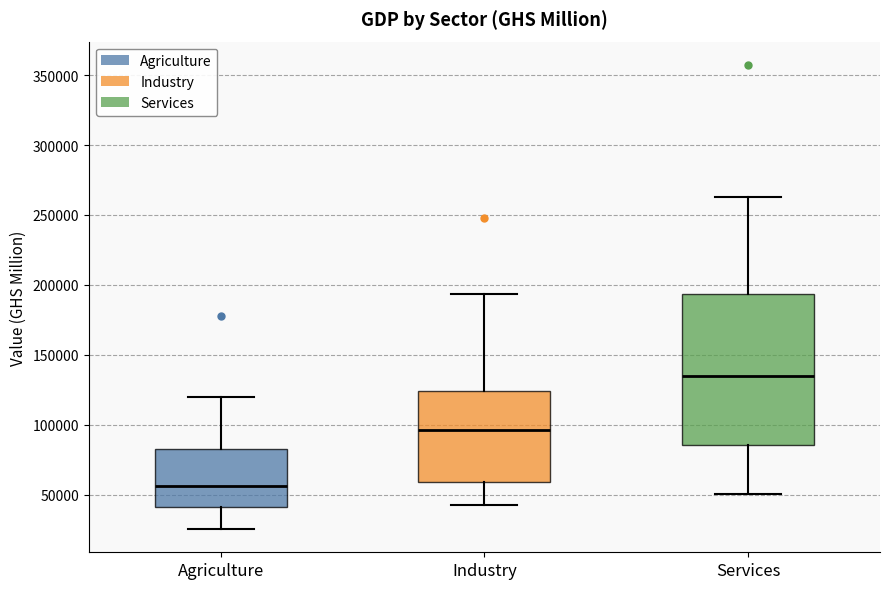

Where does the median line of the box for Agriculture sit on the y-axis? The values are not printed on the chart, so give them approximately, as read against the axis.

55000